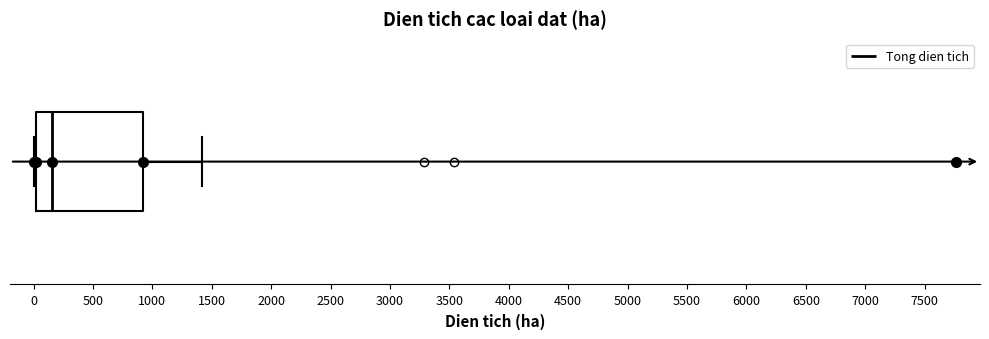

Read this box plot against the x-axis: the position of the median line, the range covered by the box, and the ends of both whiskers. The values are not printed on the chart, so give them approximately, as read against the axis.

median 150, box 0 to 900, whiskers 0 (just left of the box's left edge) to 1400